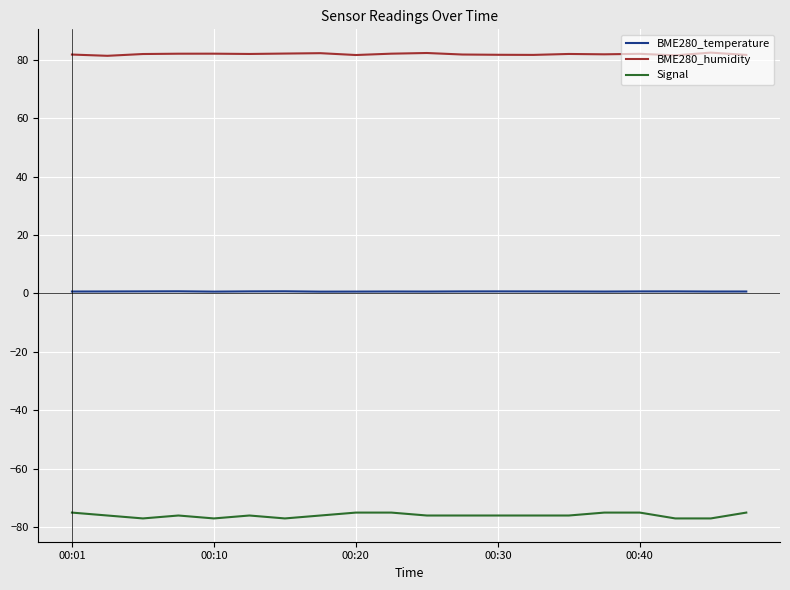

What is the maximum value shown in the chart?

82.5